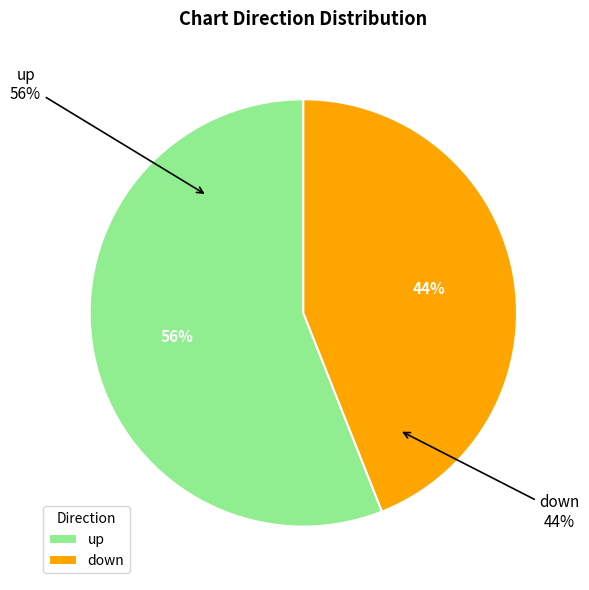

What is the change in value from up to down?

-12